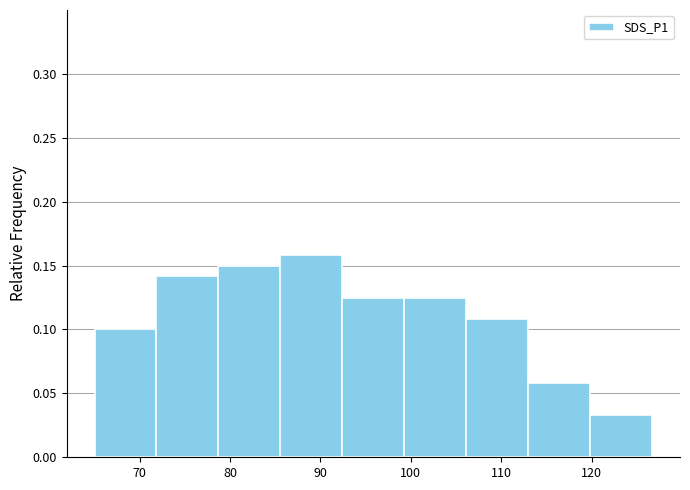

Reading left to right, list every bar in this chart as the range it spans on the x-axis followed by its height. Neither the bar edges nor the heights are printed on the chart, so give them approximately, as read against the axes.

65 to 72: 0.100
72 to 79: 0.140
79 to 86: 0.150
86 to 92: 0.160
92 to 99: 0.125
99 to 106: 0.125
106 to 113: 0.110
113 to 120: 0.060
120 to 127: 0.035